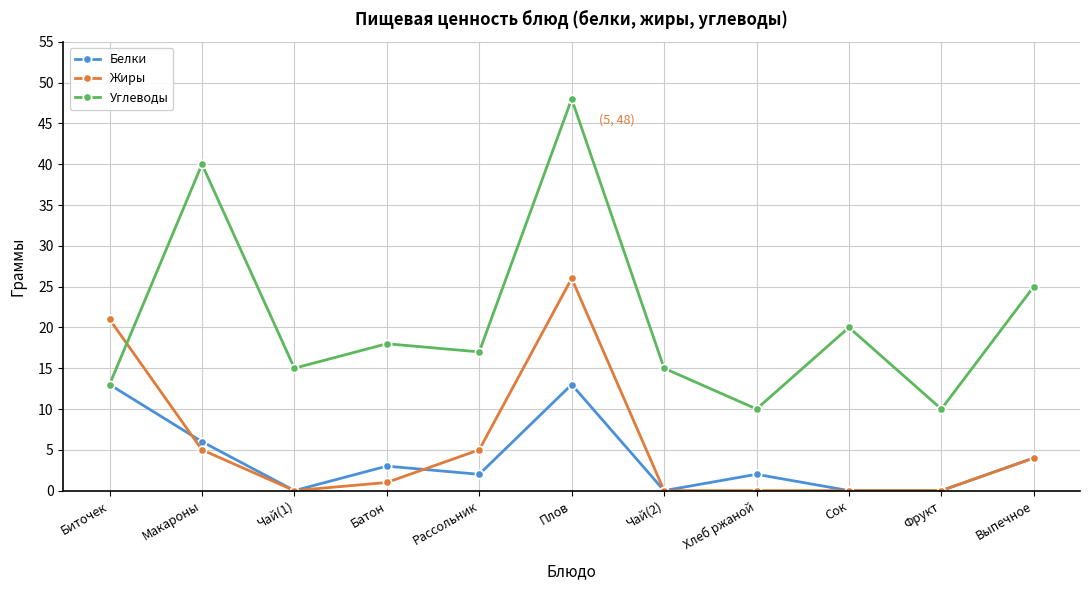

How many times do Жиры and Углеводы cross each other?

1